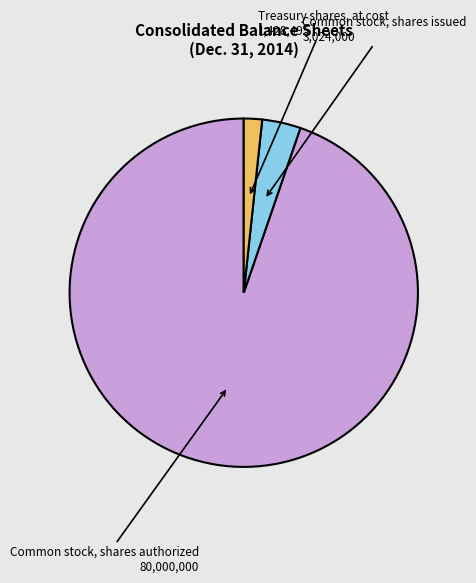

Count the number of slices in the pie.

3